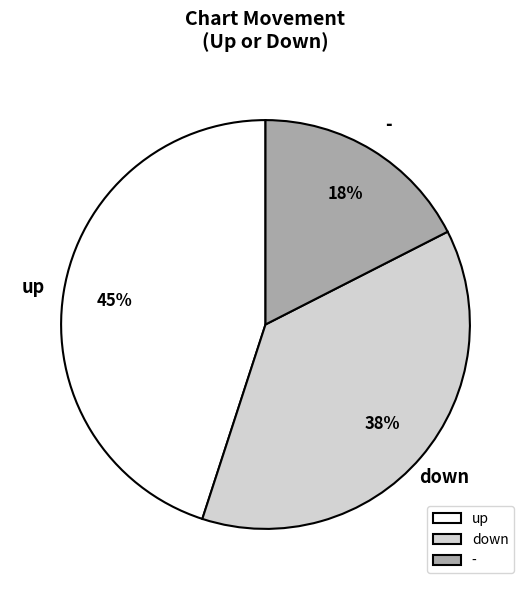

What is the smallest slice in the pie chart?

-